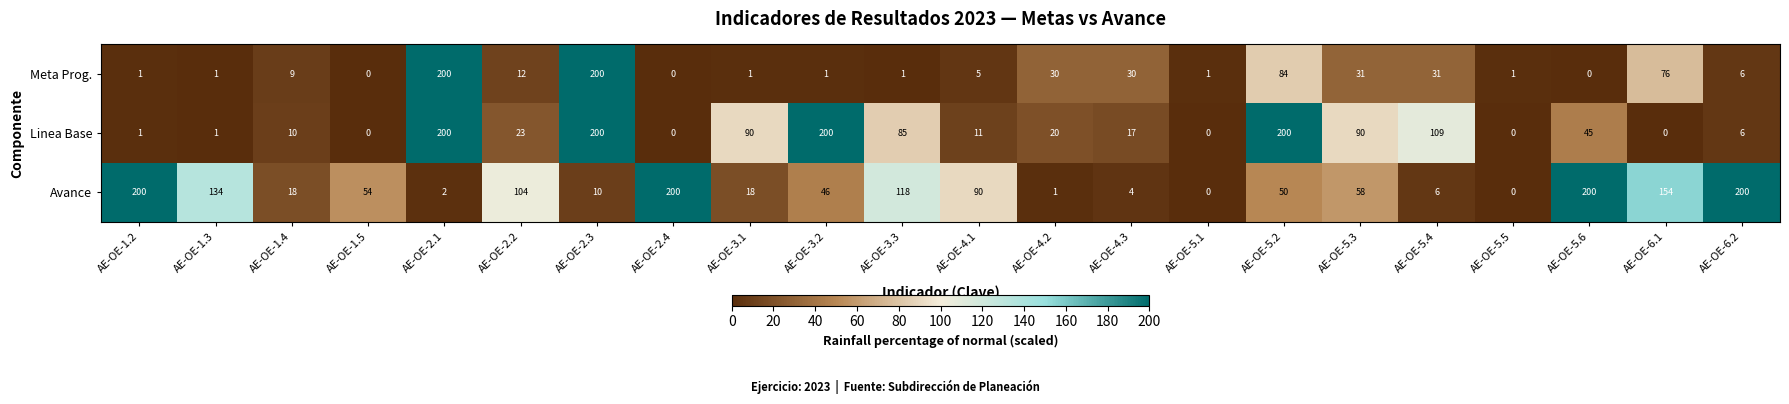

List the series in order of their overall mean, lowest first.

Meta Prog., Linea Base, Avance